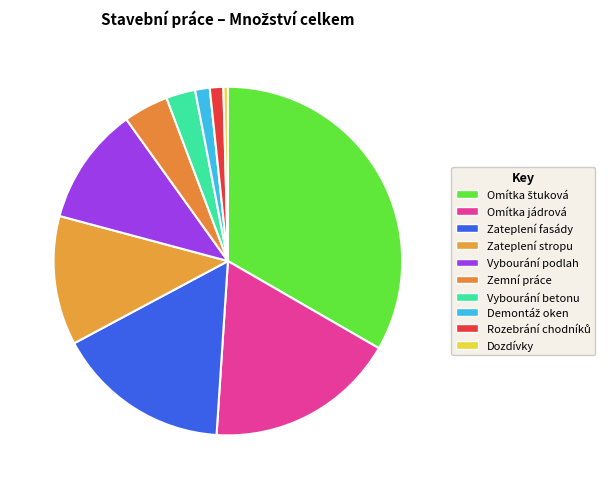

Is Vybourání betonu the majority of the pie?

No